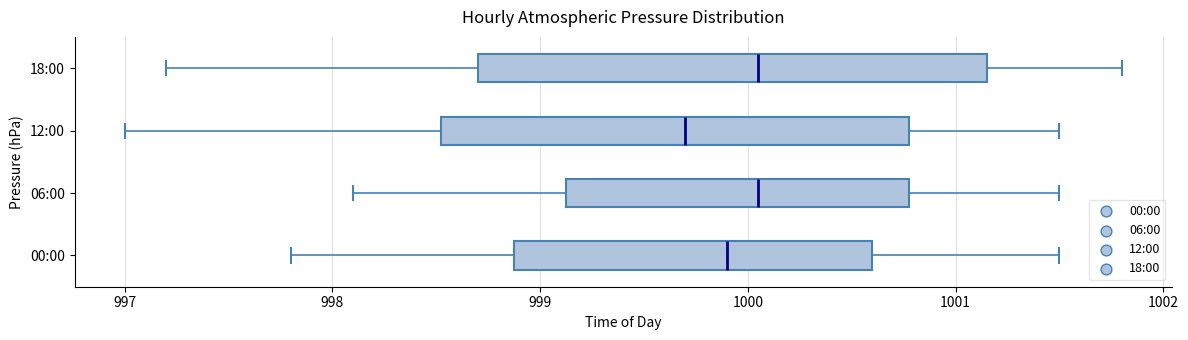

Reading bottom to top, transcribe this box plot: for each box, give where its median line is, the range the box spans, and where its two whiskers end, as read against the x-axis. The values are not printed on the chart, so give them approximately, as read against the axis.

00:00: median 999.9, box 998.9 to 1000.6, whiskers 997.8 to 1001.5
06:00: median 1000.1, box 999.1 to 1000.8, whiskers 998.1 to 1001.5
12:00: median 999.7, box 998.5 to 1000.8, whiskers 997.0 to 1001.5
18:00: median 1000.1, box 998.7 to 1001.2, whiskers 997.2 to 1001.8